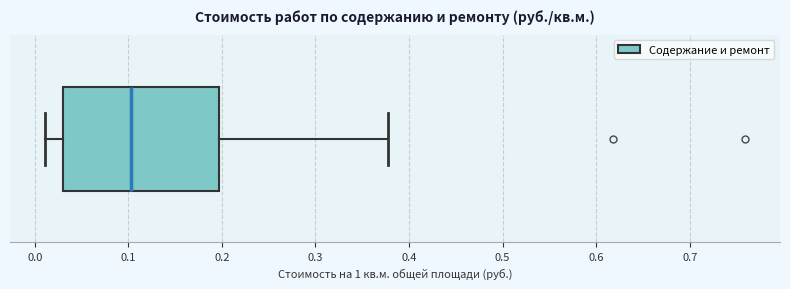

Where is the left edge of the box on the x-axis? The values are not printed on the chart, so give them approximately, as read against the axis.

0.03